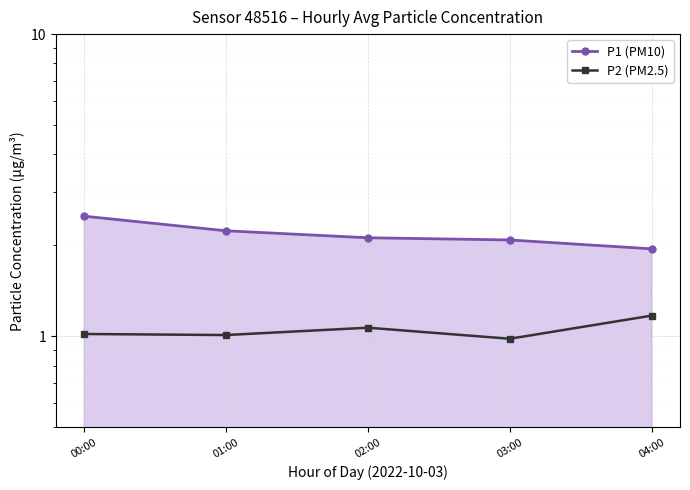

The value of P1 (PM10) at 00:00 is 1.3. True or false?

False